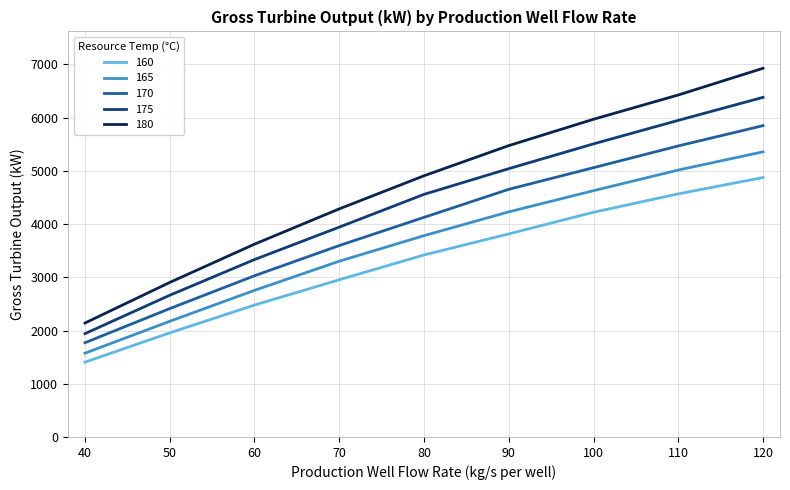

True or false: 180 has more than 1 interior local peaks.

False